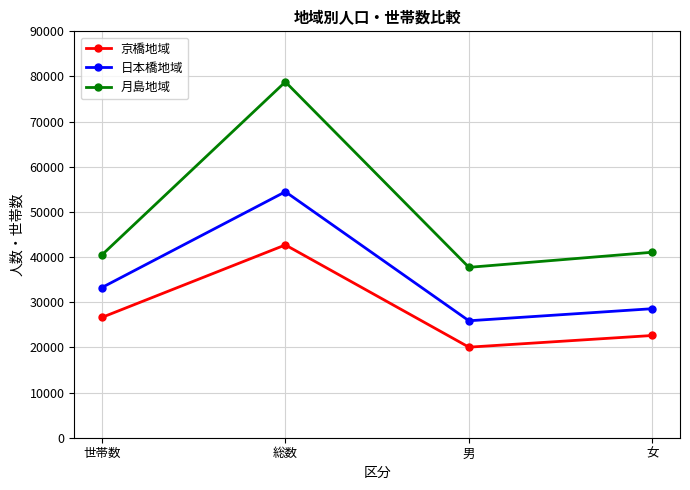

True or false: 京橋地域 and 日本橋地域 intersect in this chart.

False